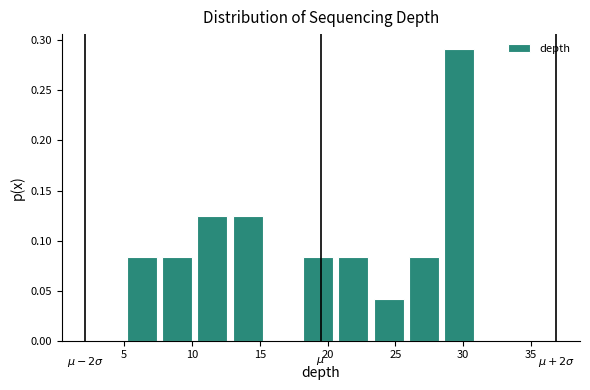

Which range on the x-axis has the tallest bar?

28.4 to 31.0